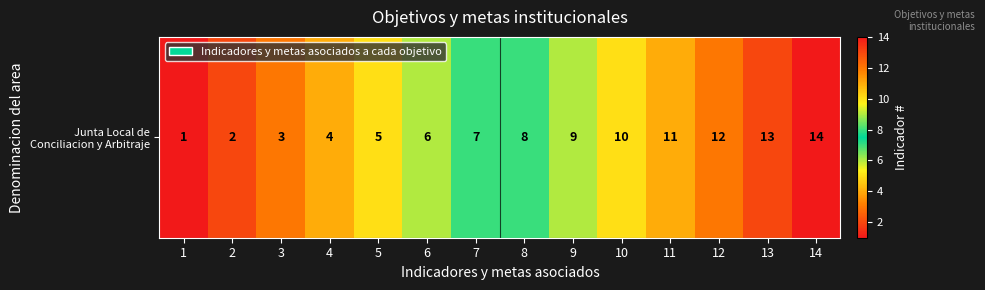

How many data points are less than 8?

7